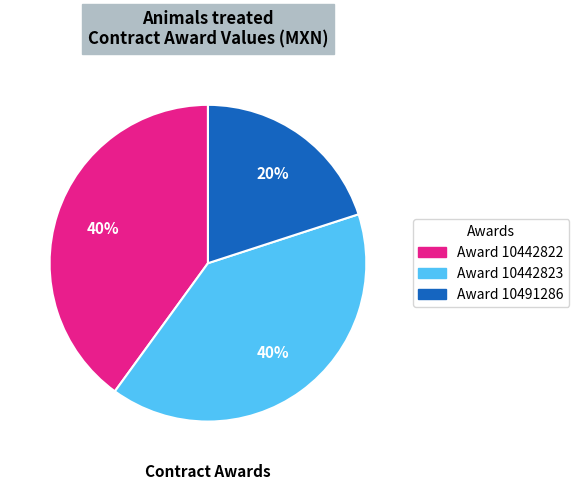

To the nearest percent, what portion does Award 10442822 represent?

40%